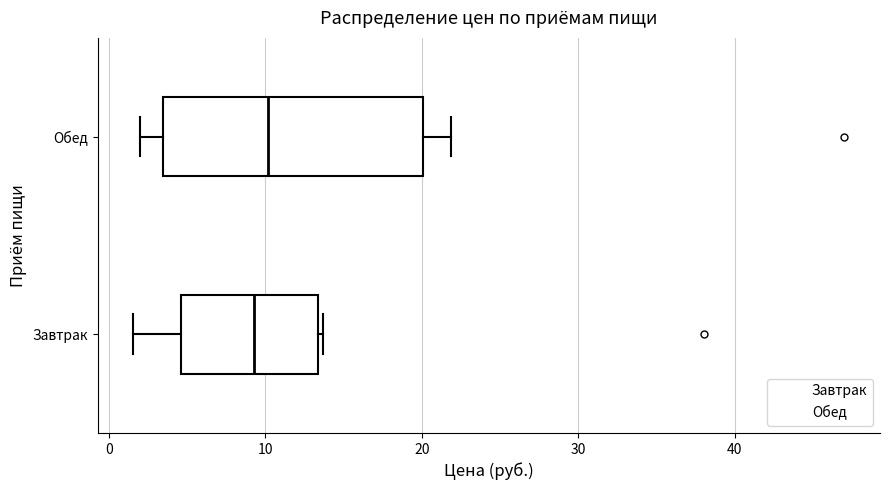

Reading bottom to top, read every box against the x-axis: the position of its median line, the range the box covers, and the ends of its whiskers. The values are not printed on the chart, so give them approximately, as read against the axis.

Завтрак: median 9, box 5 to 13, whiskers 2 to 14
Обед: median 10, box 3 to 20, whiskers 2 to 22